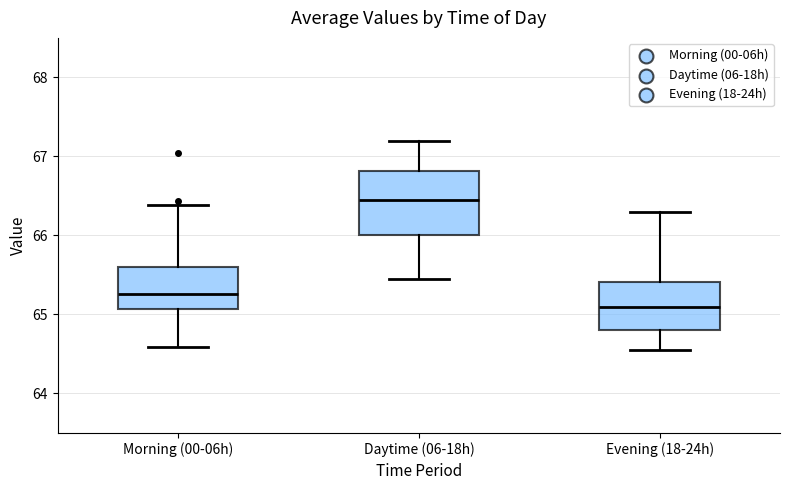

Which box's median line is the highest?

Daytime (06-18h)